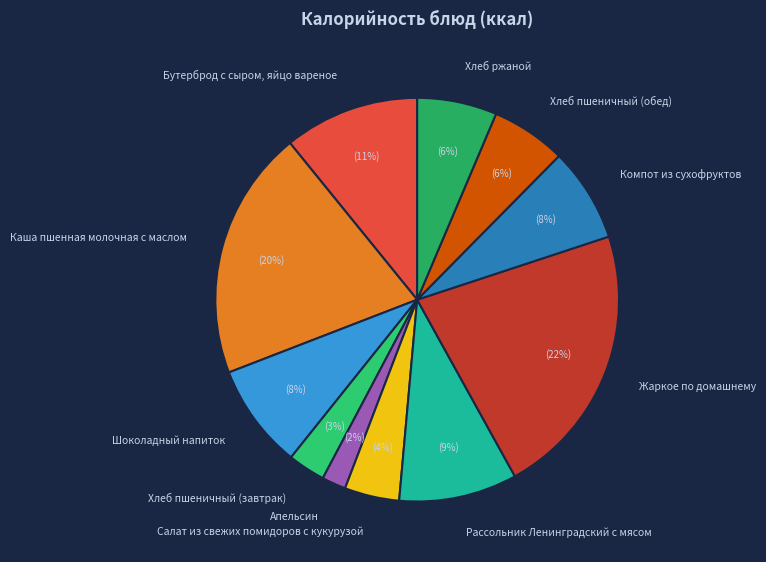

How many slices are in this pie chart?

11